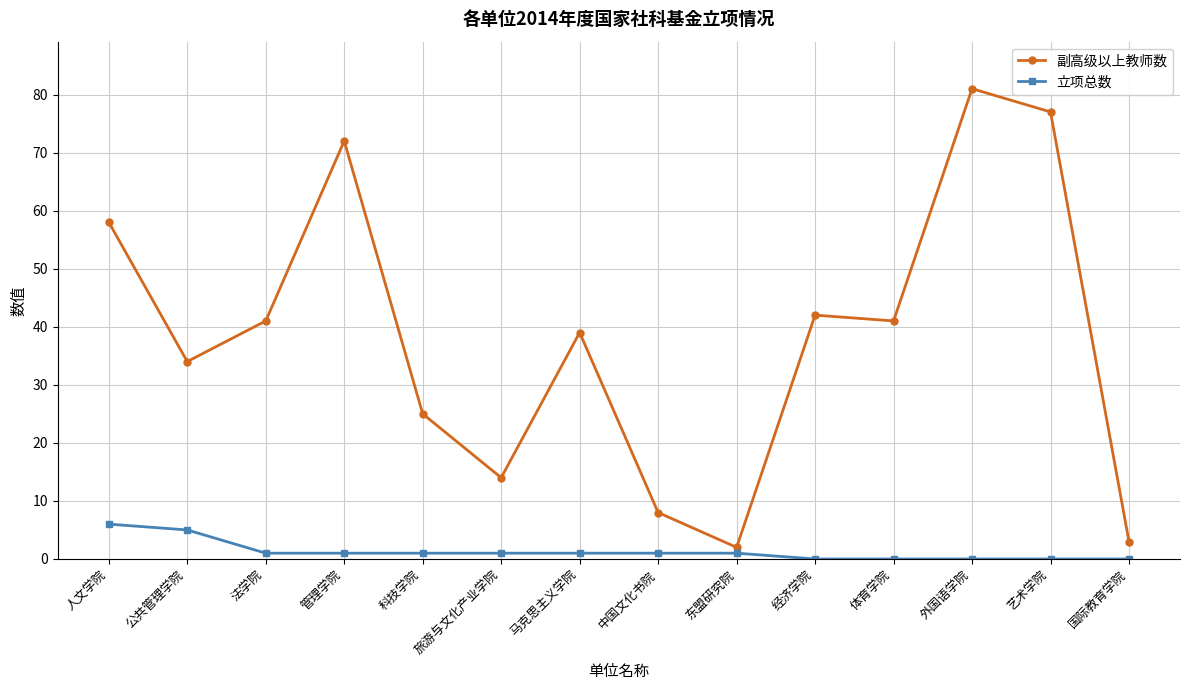

Does the chart have visible grid lines?

Yes